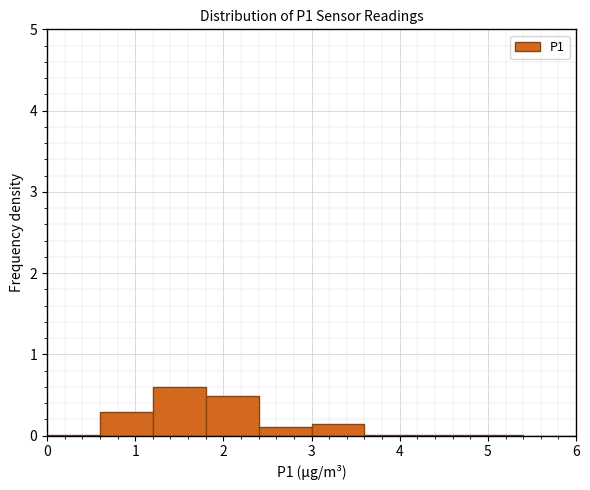

Reading left to right, list every bar in this chart as the range it spans on the x-axis followed by its height. The values are not printed on the chart, so give them approximately, as read against the axis.

0.0 to 0.6: under 0.1
0.6 to 1.2: 0.3
1.2 to 1.8: 0.6
1.8 to 2.4: 0.5
2.4 to 3.0: 0.1
3.0 to 3.6: 0.1
3.6 to 4.2: under 0.1
4.2 to 4.8: under 0.1
4.8 to 5.4: under 0.1
5.4 to 6.0: 0